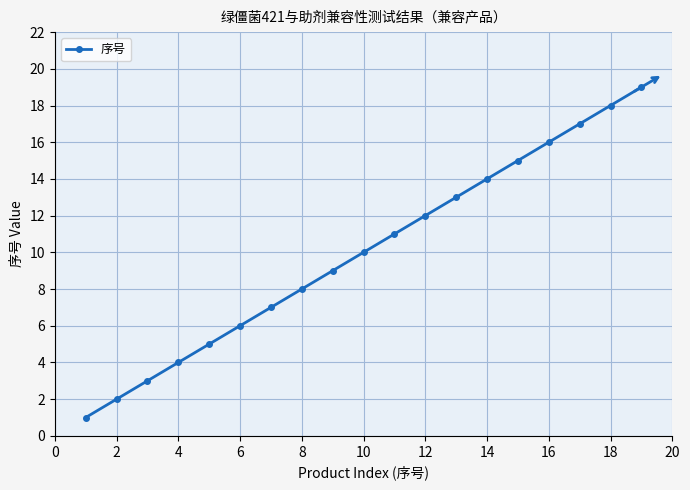

What is the greatest value displayed?

19